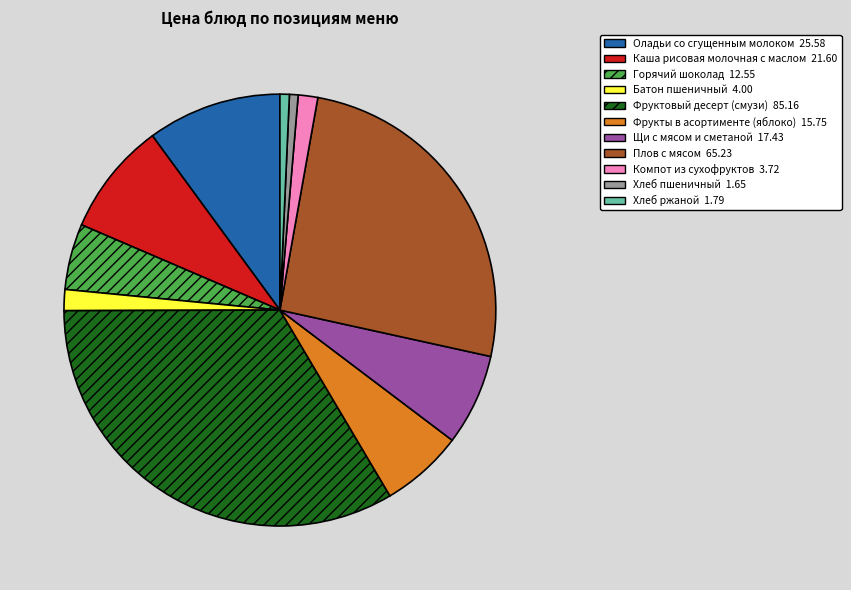

The Фрукты в асортименте (яблоко) slice represents 6% of the pie. True or false?

True